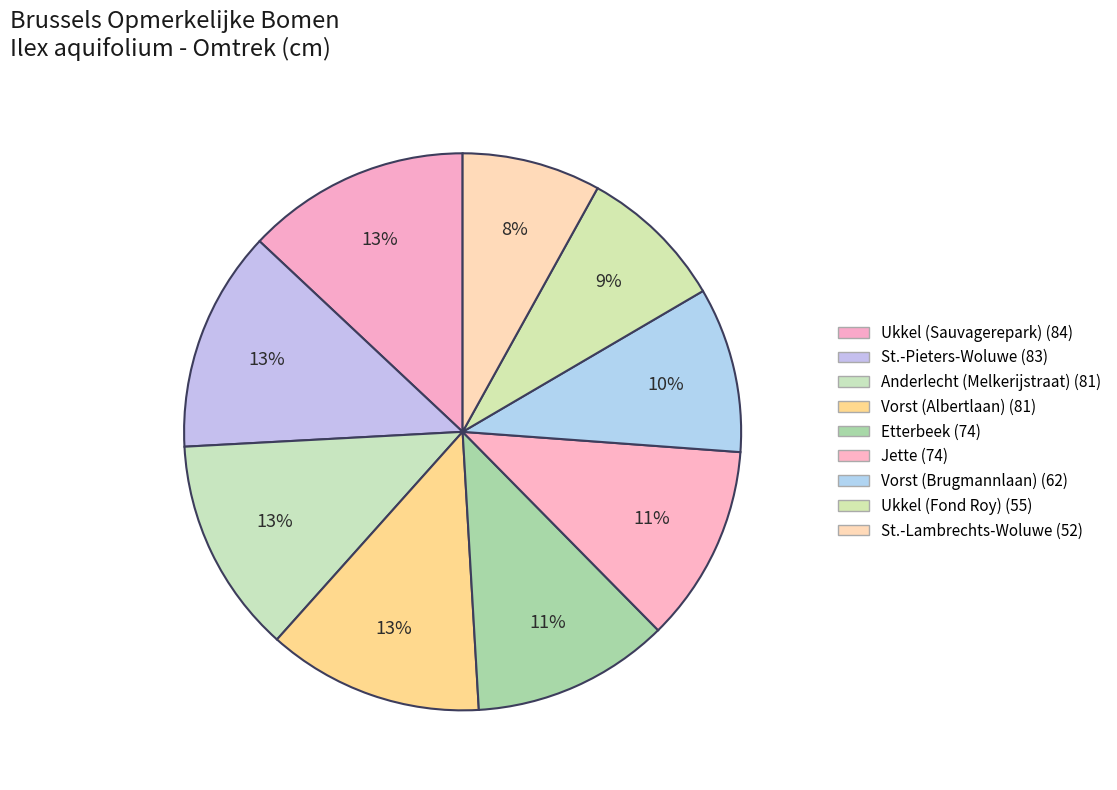

Is Etterbeek (74) the majority of the pie?

No